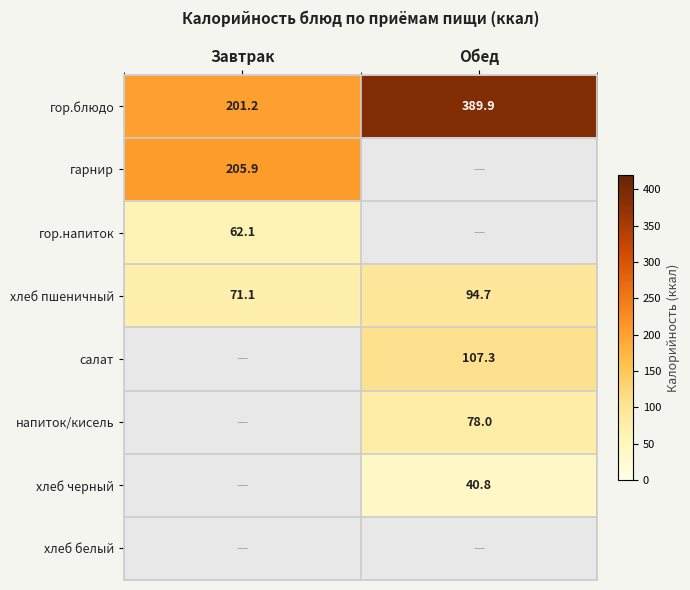

Which has a higher value, Обед or Завтрак?

Обед